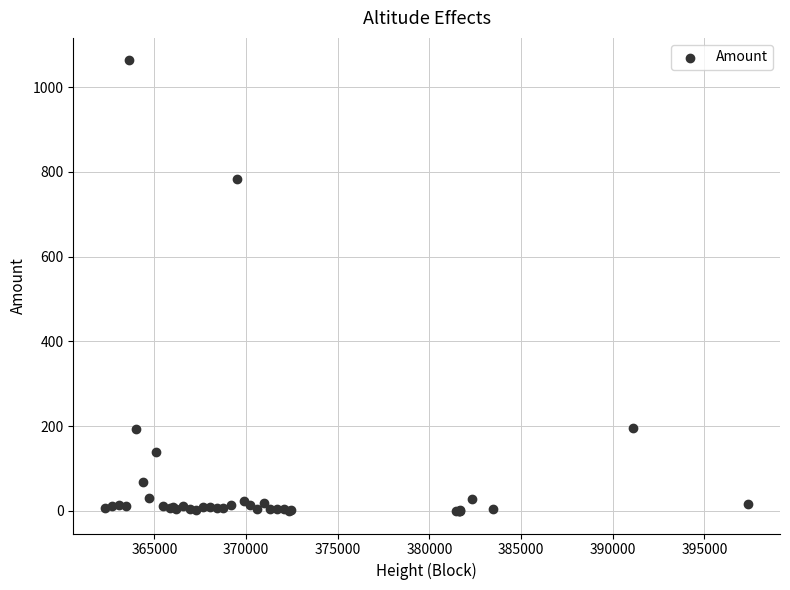

What Y value in the scatter plot is closest to 531?

783.8